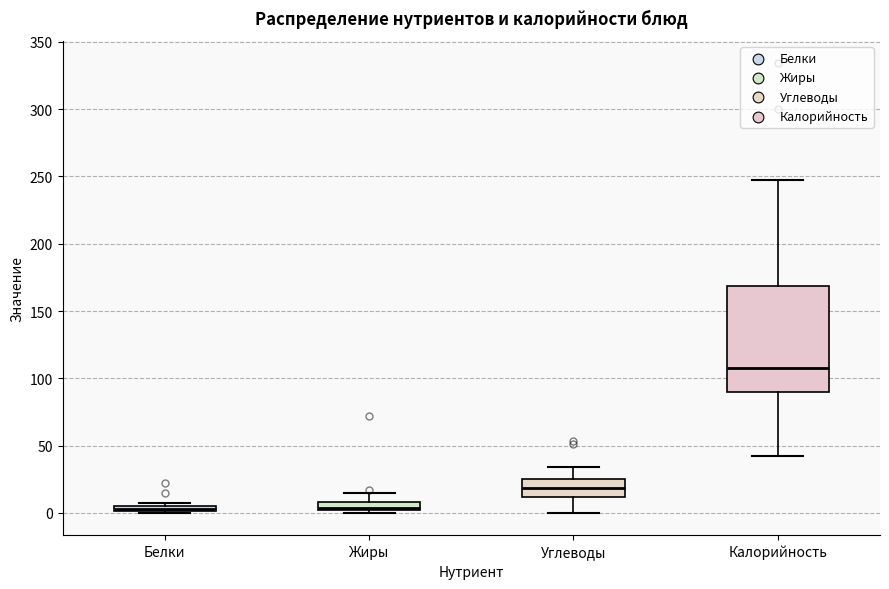

Where is the lower edge of the box for Углеводы on the y-axis? The values are not printed on the chart, so give them approximately, as read against the axis.

10